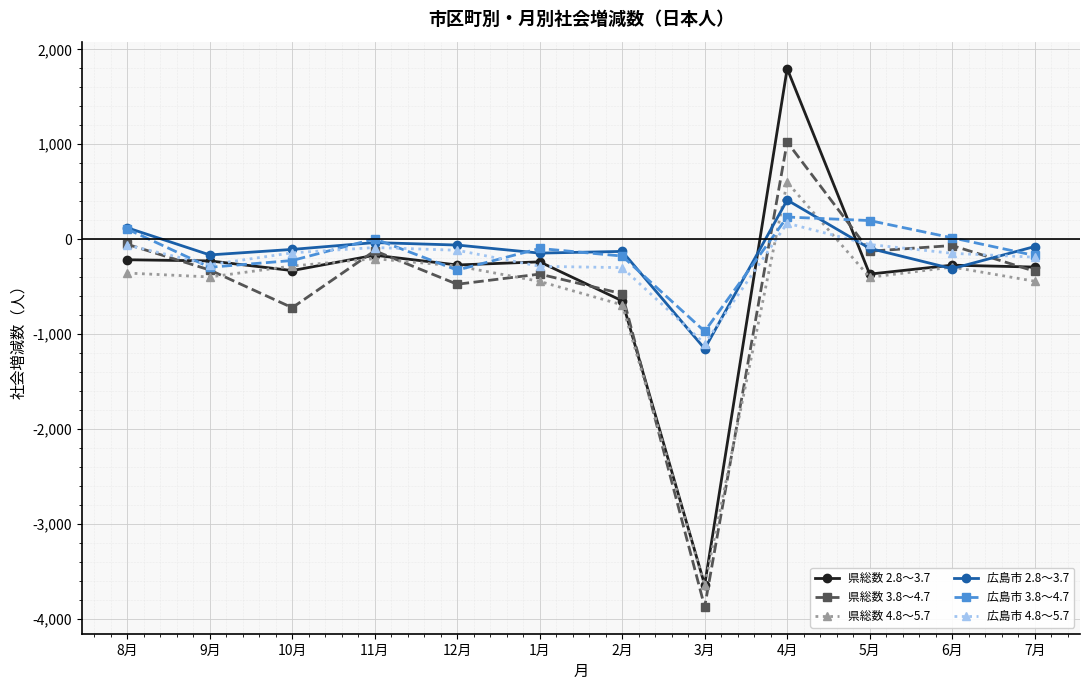

At which category is the sum across all series the highest?

4月